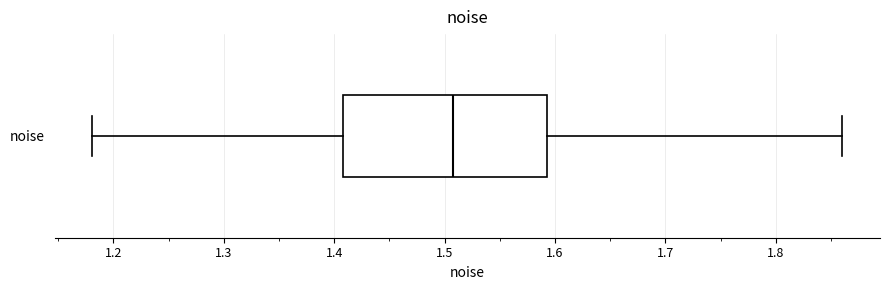

Where does the right whisker of the box for noise end on the x-axis? The values are not printed on the chart, so give them approximately, as read against the axis.

1.86